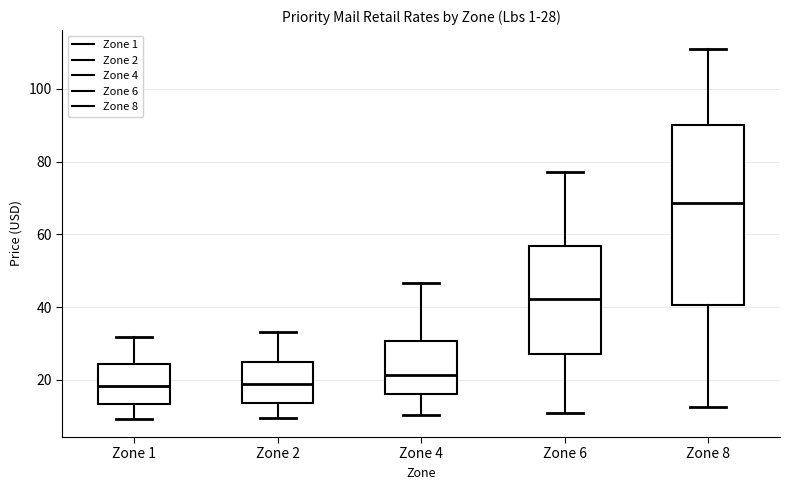

Which box is the tallest, from its lower edge to its upper edge?

Zone 8